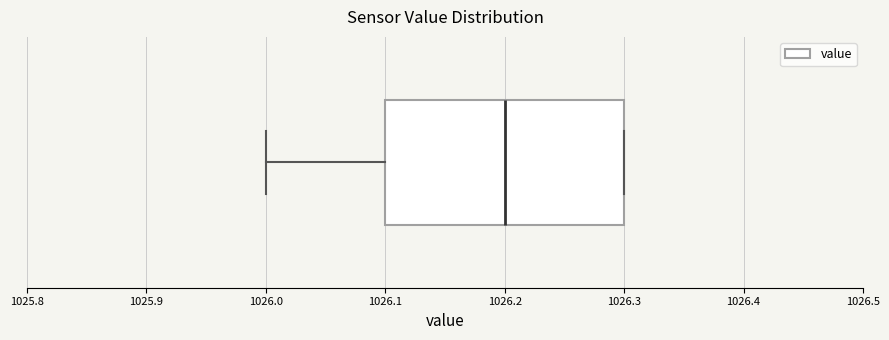

Where is the right edge of the box on the x-axis? The values are not printed on the chart, so give them approximately, as read against the axis.

1026.3